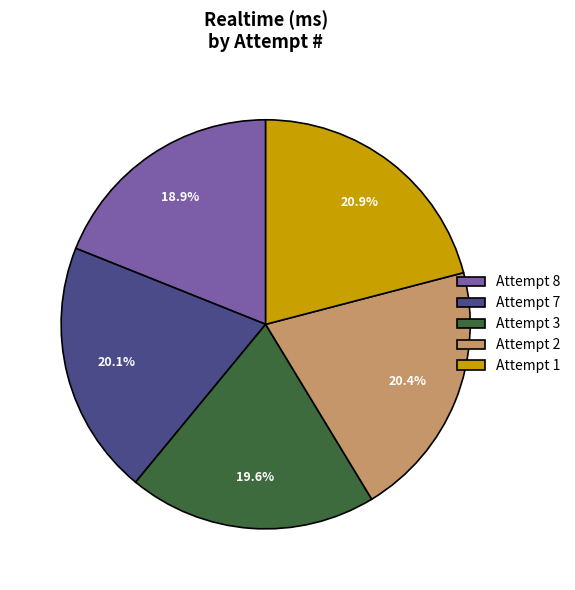

Is it true that Attempt 1 is 29% of the pie?

False